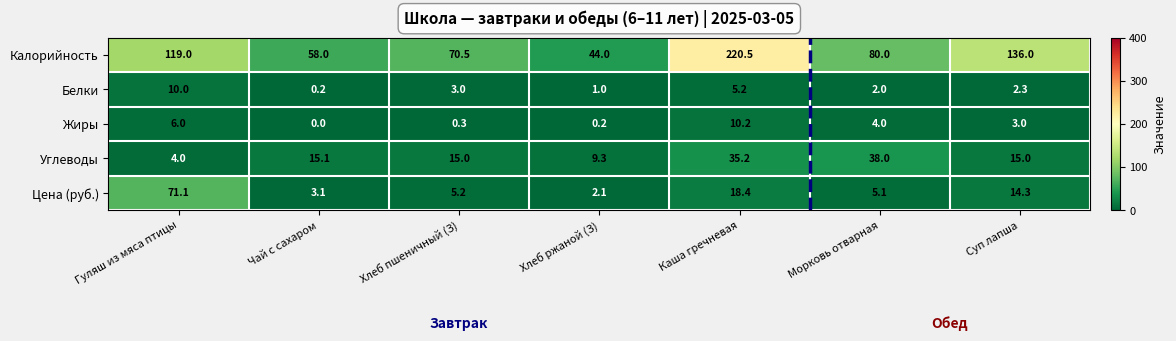

How many positive values does the Жиры series have?

6